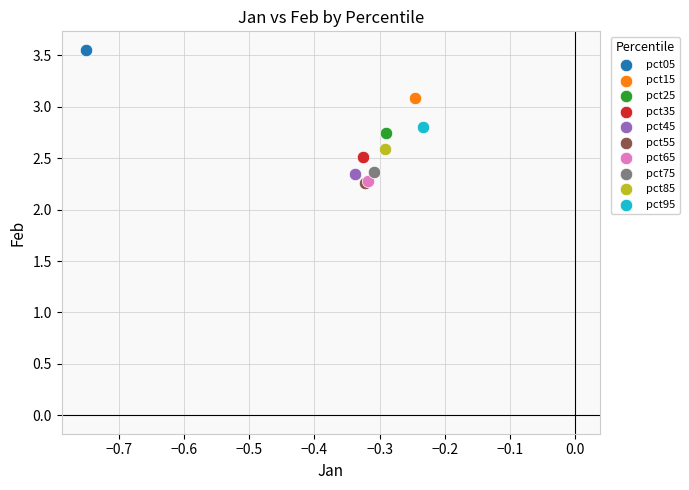

What are all the series names shown in the legend?

pct05, pct15, pct25, pct35, pct45, pct55, pct65, pct75, pct85, pct95